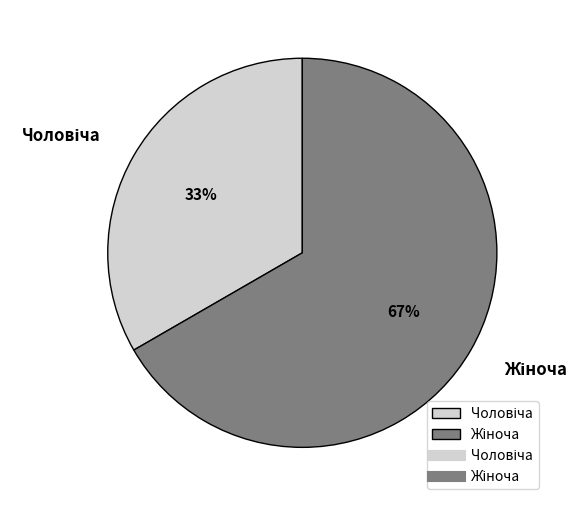

To the nearest percent, what is the average slice percentage?

50%